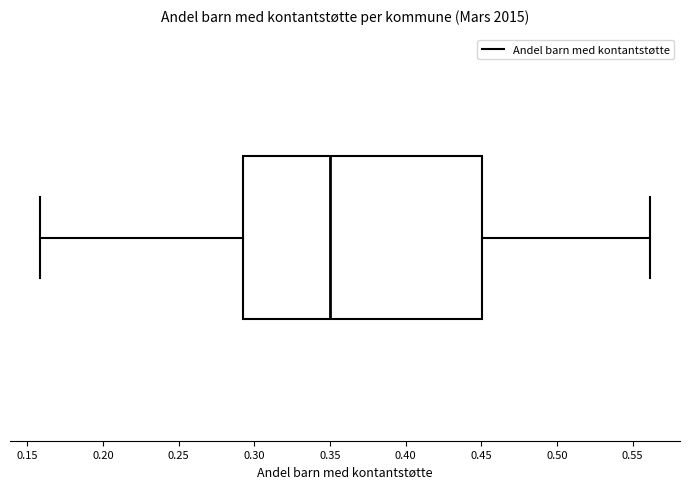

Read this box plot against the x-axis: the position of the median line, the range covered by the box, and the ends of both whiskers. The values are not printed on the chart, so give them approximately, as read against the axis.

median 0.35, box 0.29 to 0.45, whiskers 0.16 to 0.56